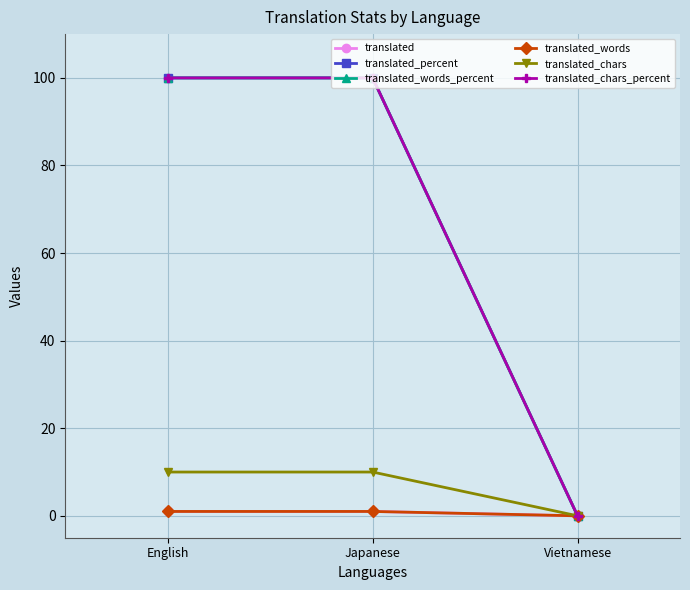

Where is translated_chars_percent nearest to the value 50?

English